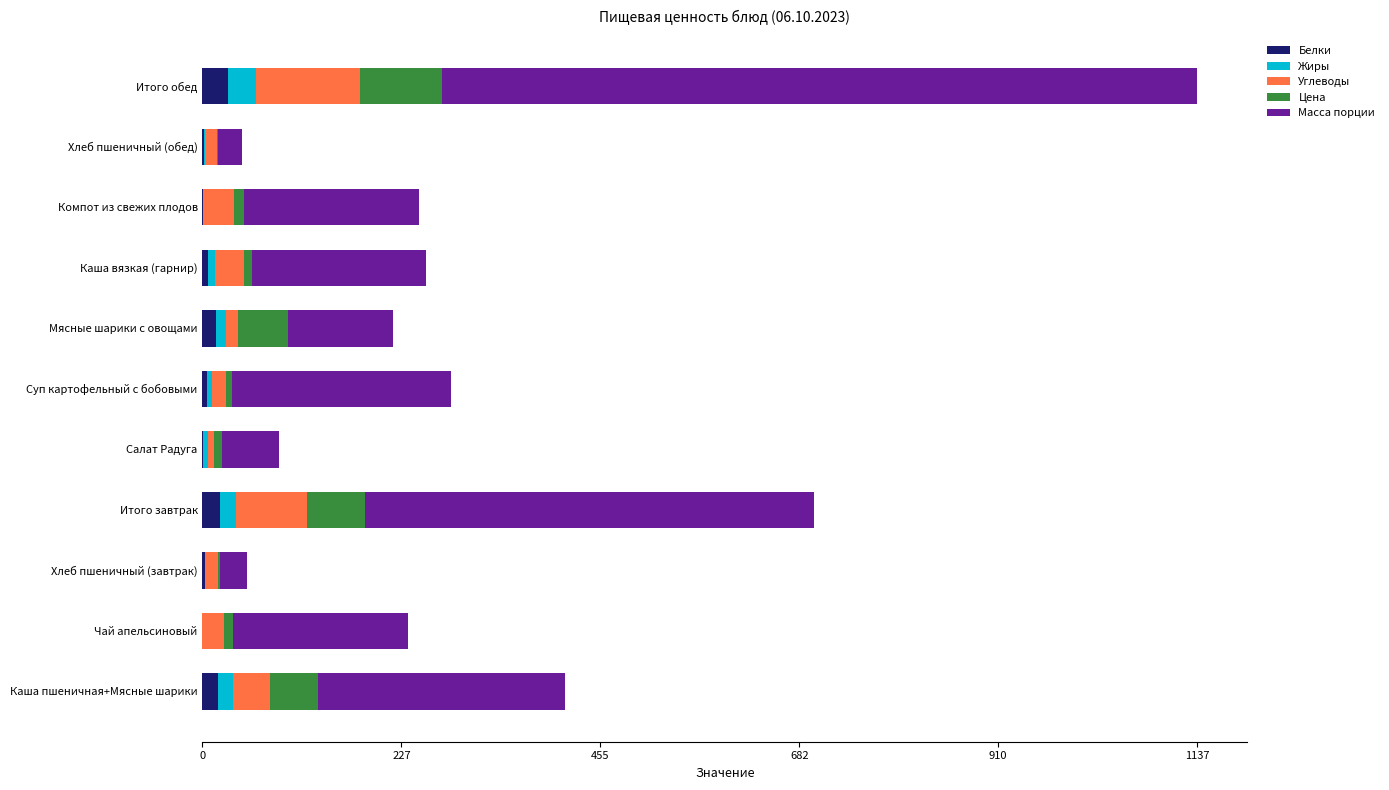

What is the maximum value for Белки?

29.6